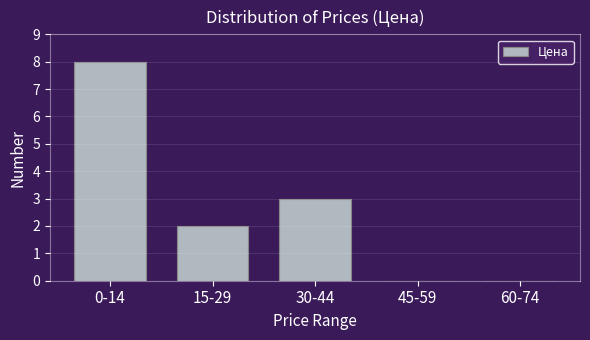

Reading left to right, extract all data points from this chart.

0-14=8	15-29=2	30-44=3	45-59=0	60-74=0